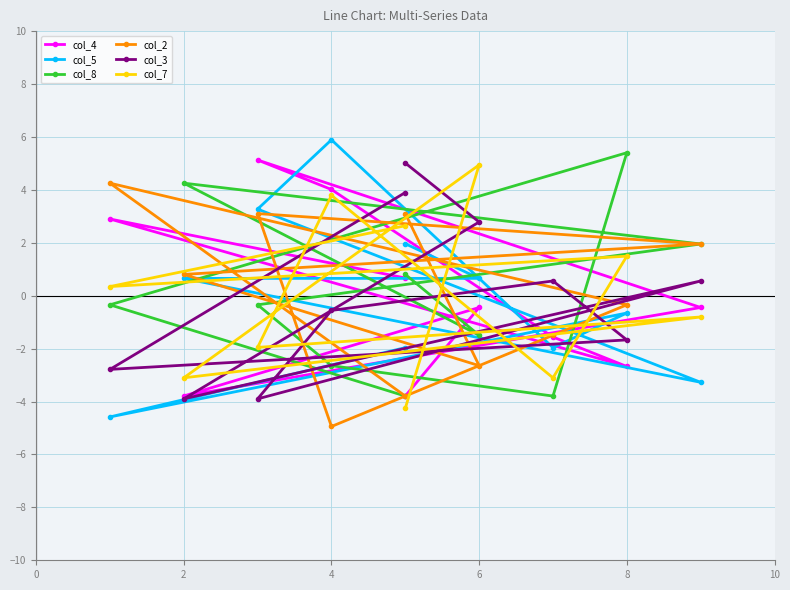

What are all the series names shown in the legend?

col_4, col_5, col_8, col_2, col_3, col_7